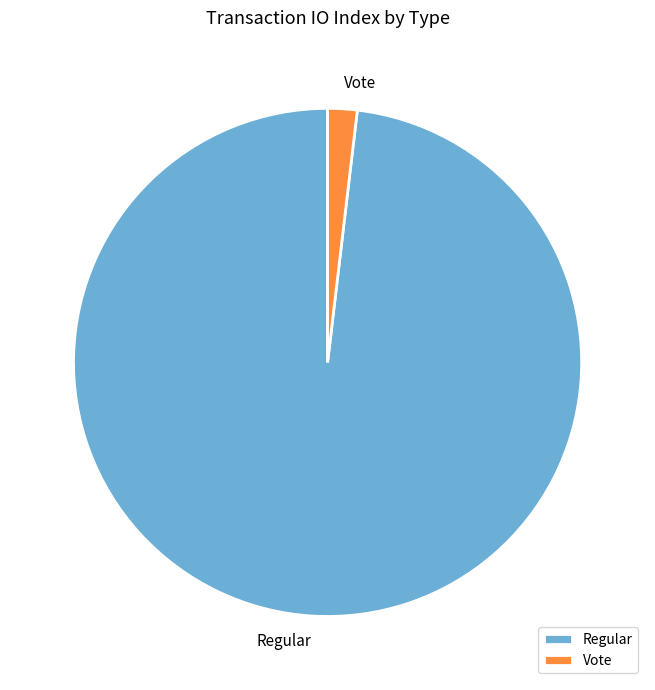

Rank the categories by value from lowest to highest.

Vote, Regular